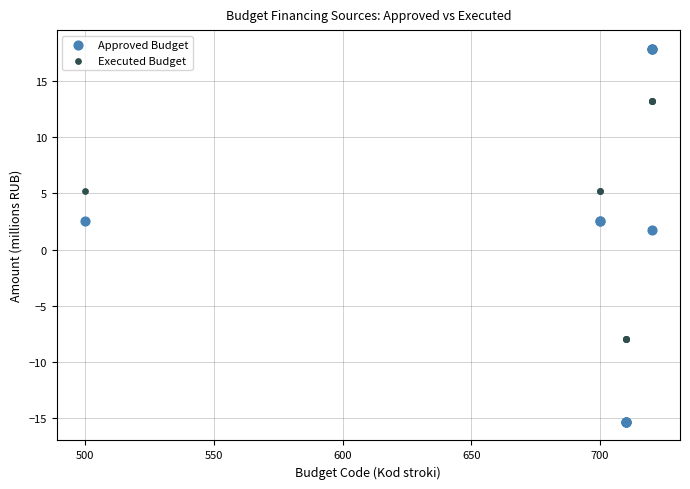

In the Approved Budget series, what Y value is closest to 1?

1.8